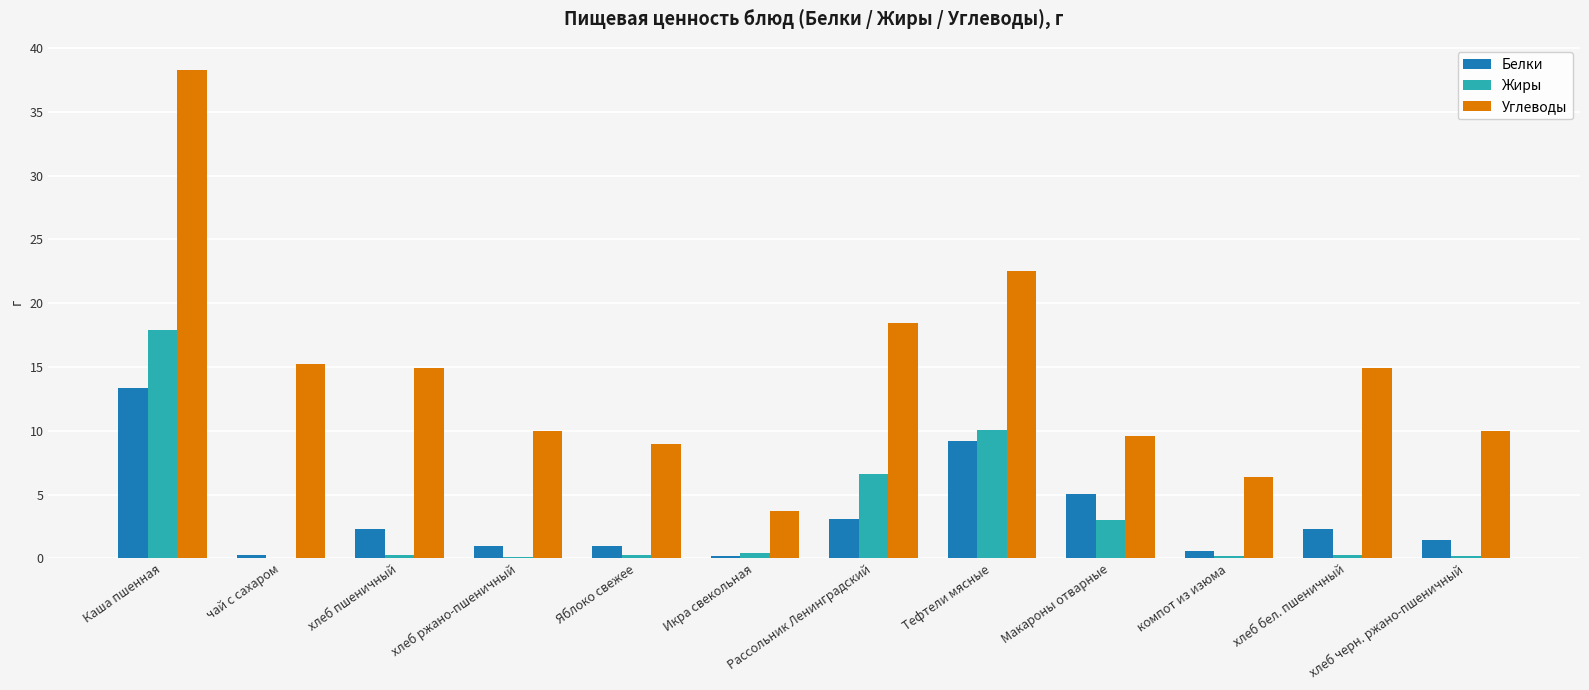

The value of Углеводы at Каша пшенная is 38.3. True or false?

True